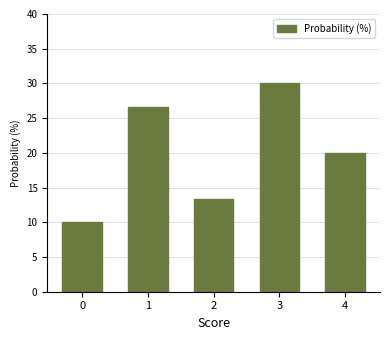

What is the greatest value displayed?

30.0